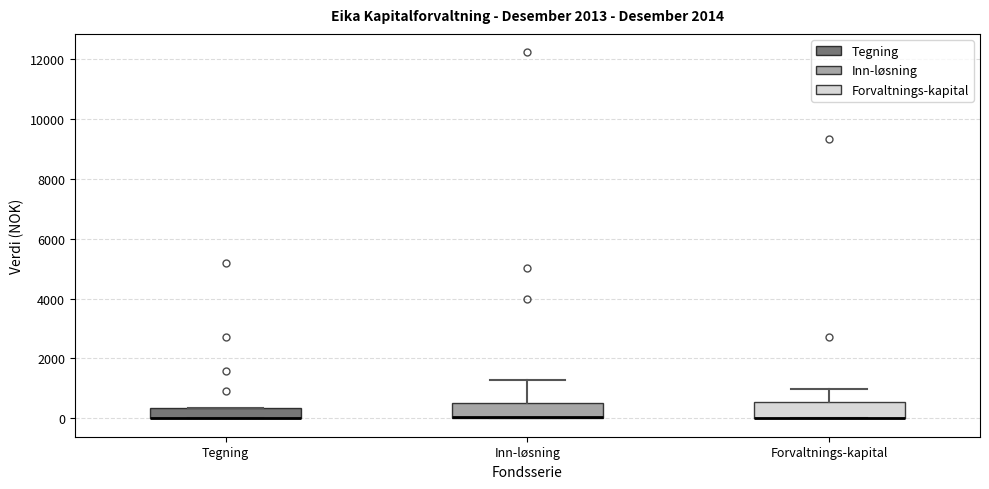

Where is the upper edge of the box for Forvaltnings-kapital on the y-axis? The values are not printed on the chart, so give them approximately, as read against the axis.

600